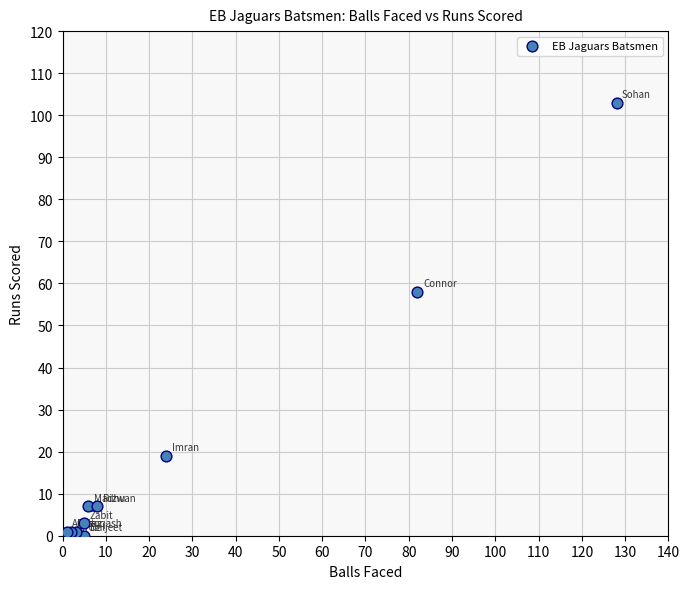

What Y value in the scatter plot is closest to 51?

58